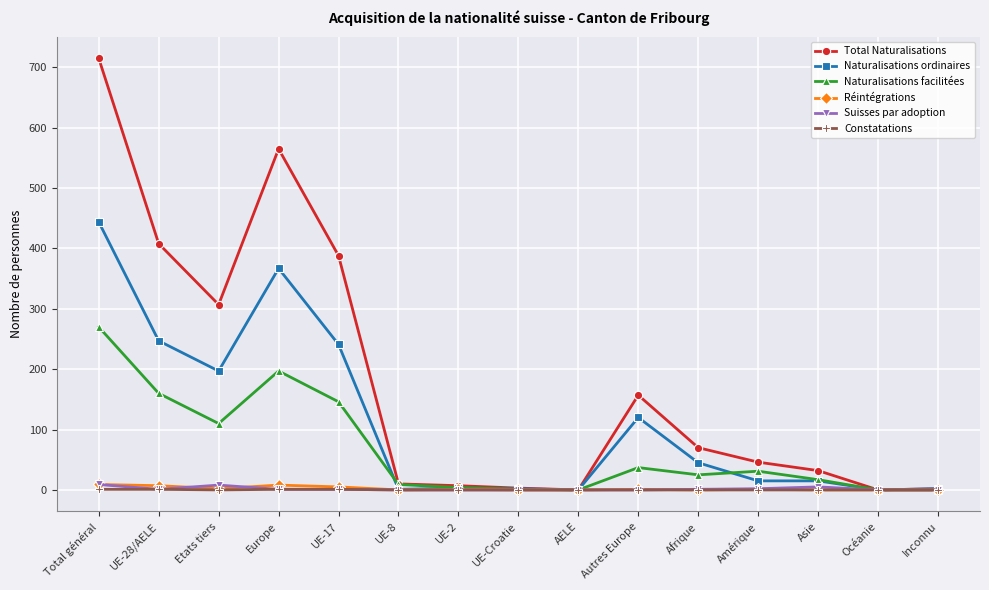

What is the difference between the highest and lowest values at UE-2?

7